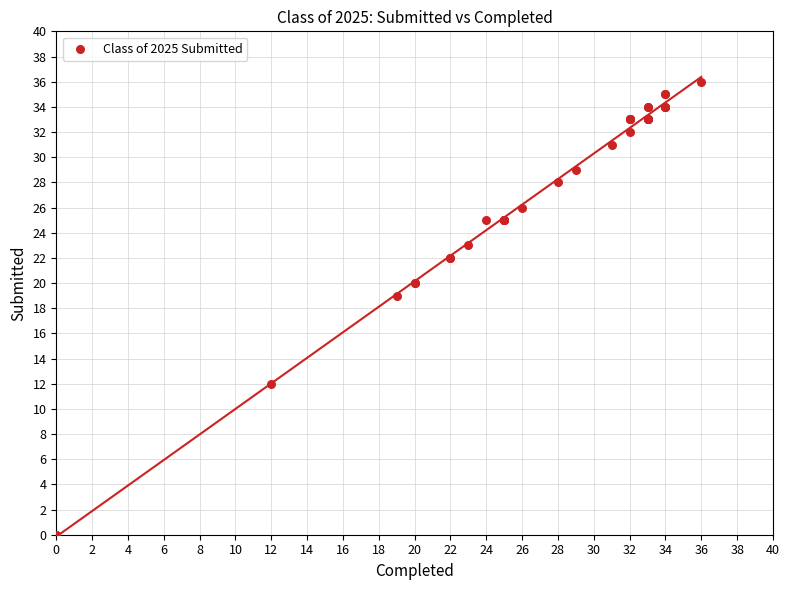

What Y value in the scatter plot is closest to 18?

19